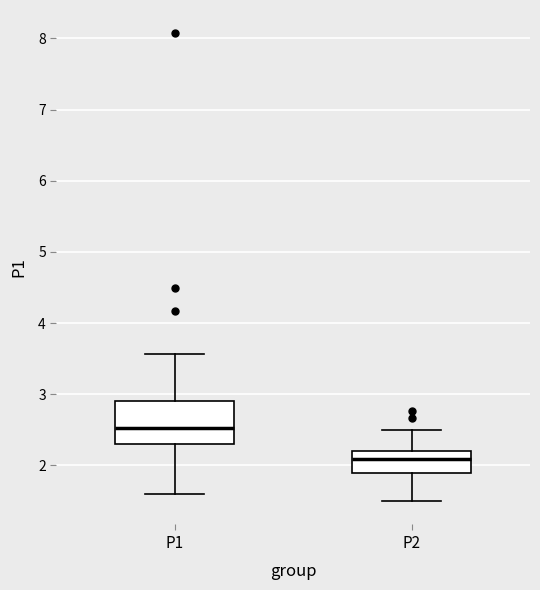

Reading left to right, transcribe this box plot: for each box, give where its median line is, the range the box spans, and where its two whiskers end, as read against the y-axis. The values are not printed on the chart, so give them approximately, as read against the axis.

P1: median 2.5, box 2.3 to 2.9, whiskers 1.6 to 3.6
P2: median 2.1, box 1.9 to 2.2, whiskers 1.5 to 2.5